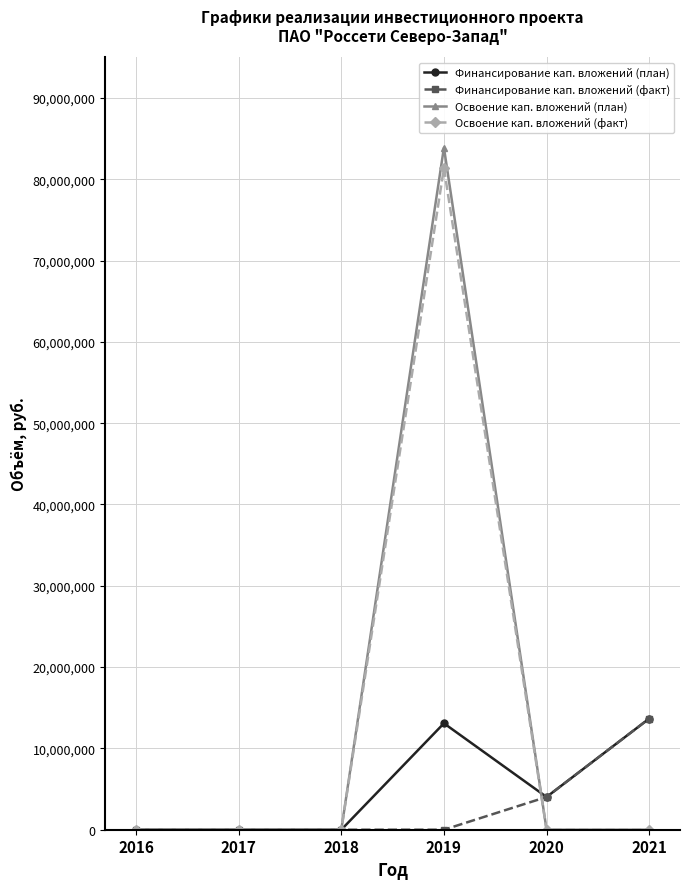

How many lines are shown in the chart?

4